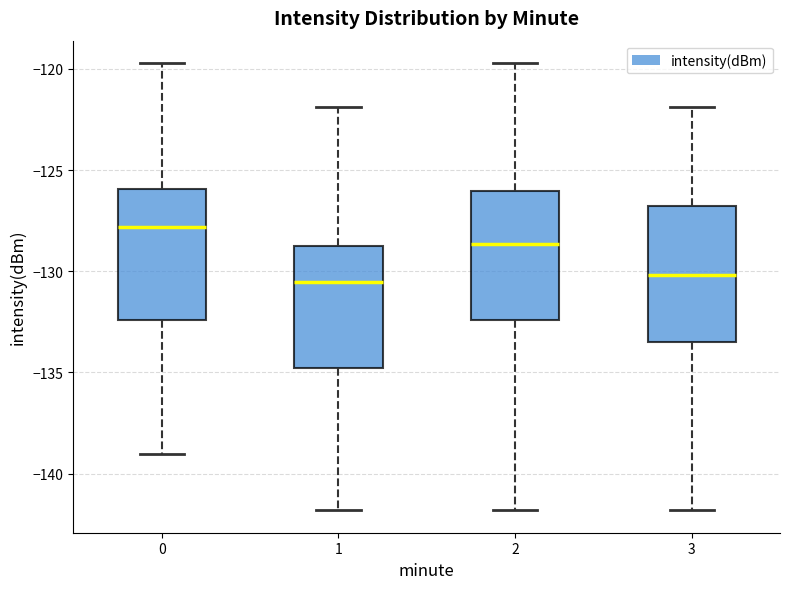

Which box has the highest median line?

0